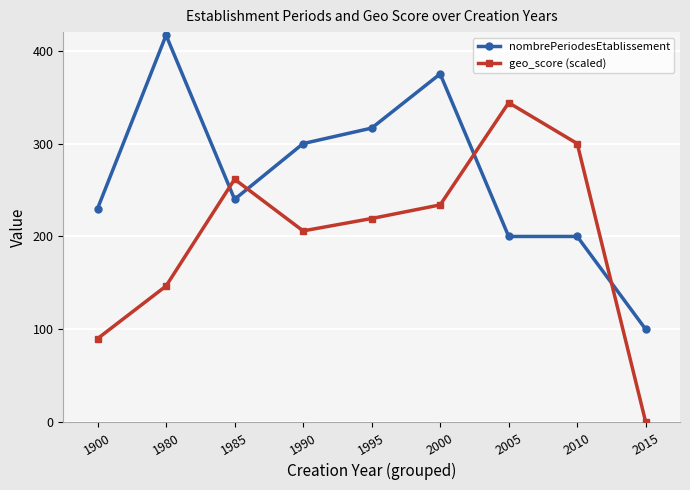

True or false: nombrePeriodesEtablissement has a value of 200.0 at 2010.

True